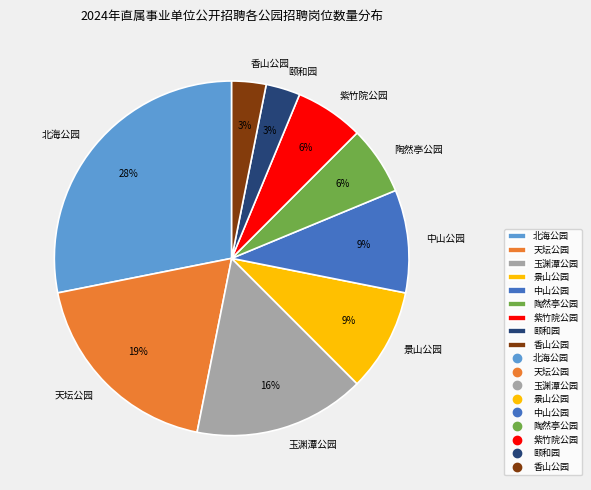

Is the sum of 紫竹院公园 and 天坛公园 greater than half?

No